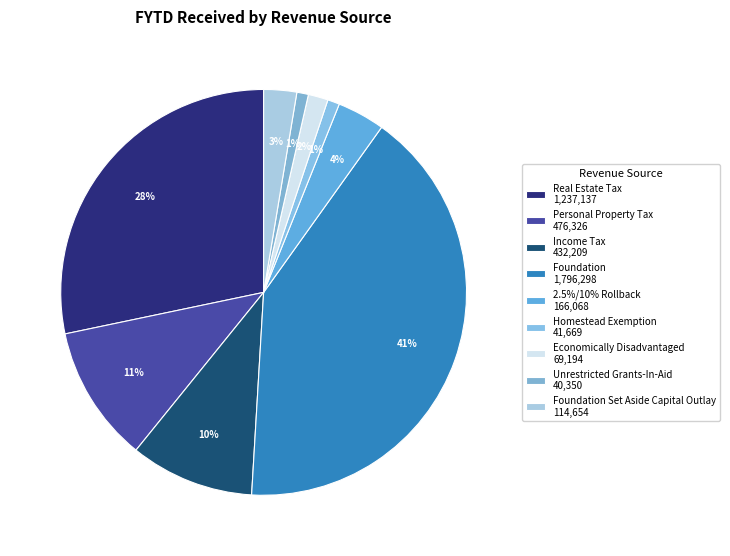

How many segments does this pie chart have?

9